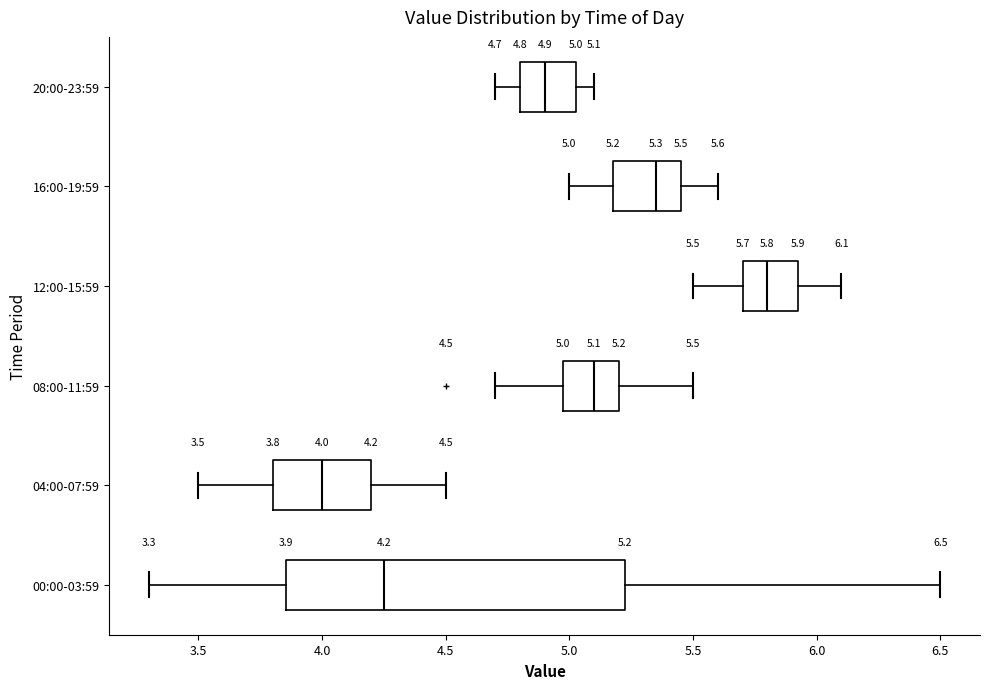

Comparing the boxes themselves (not the whiskers), which one is the widest?

00:00-03:59